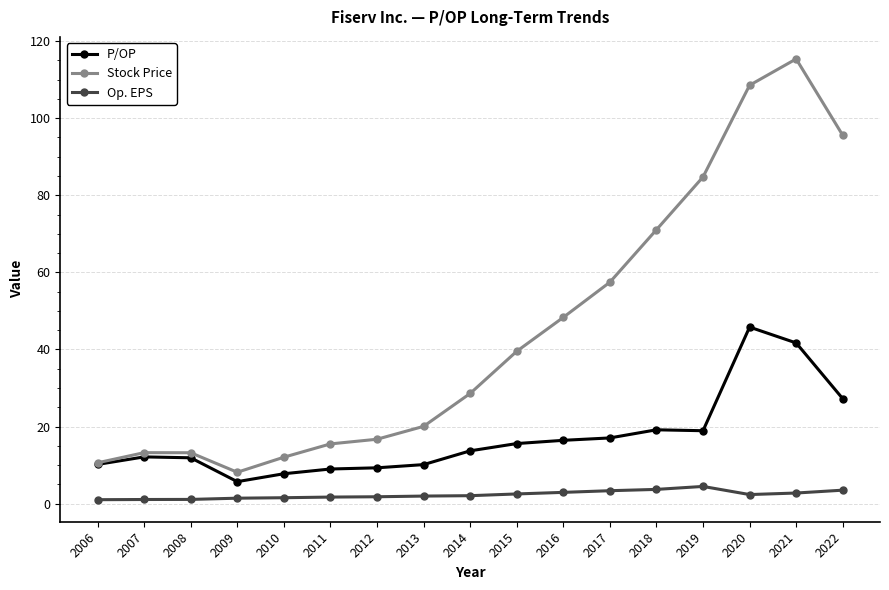

How many categories are shown in the chart?

17